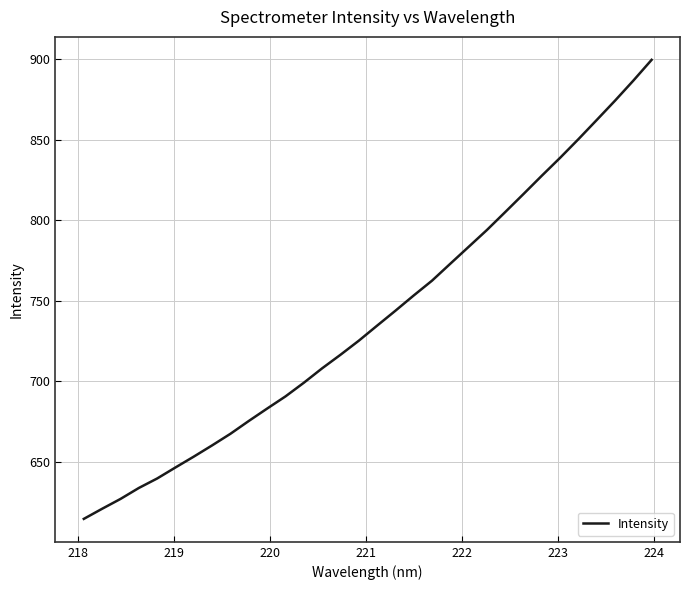

What is the maximum value shown in the chart?

899.7